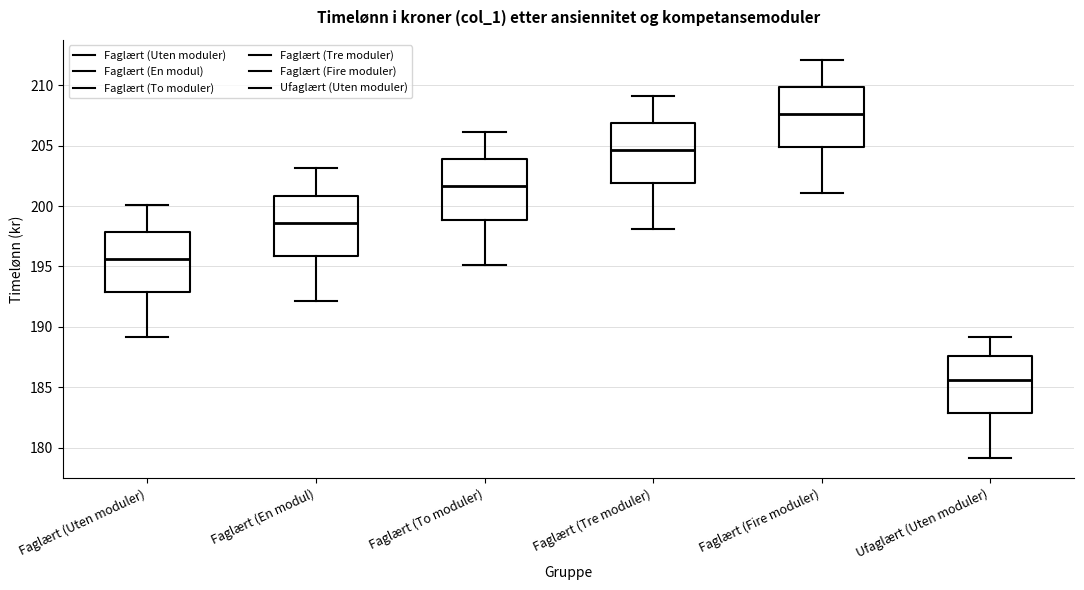

Reading left to right, read every box against the y-axis: the position of its median line, the range the box covers, and the ends of its whiskers. The values are not printed on the chart, so give them approximately, as read against the axis.

Faglært (Uten moduler): median 195.5, box 193.0 to 198.0, whiskers 189.0 to 200.0
Faglært (En modul): median 198.5, box 196.0 to 201.0, whiskers 192.0 to 203.0
Faglært (To moduler): median 201.5, box 199.0 to 204.0, whiskers 195.0 to 206.0
Faglært (Tre moduler): median 204.5, box 202.0 to 207.0, whiskers 198.0 to 209.0
Faglært (Fire moduler): median 207.5, box 205.0 to 210.0, whiskers 201.0 to 212.0
Ufaglært (Uten moduler): median 185.5, box 183.0 to 187.5, whiskers 179.0 to 189.0